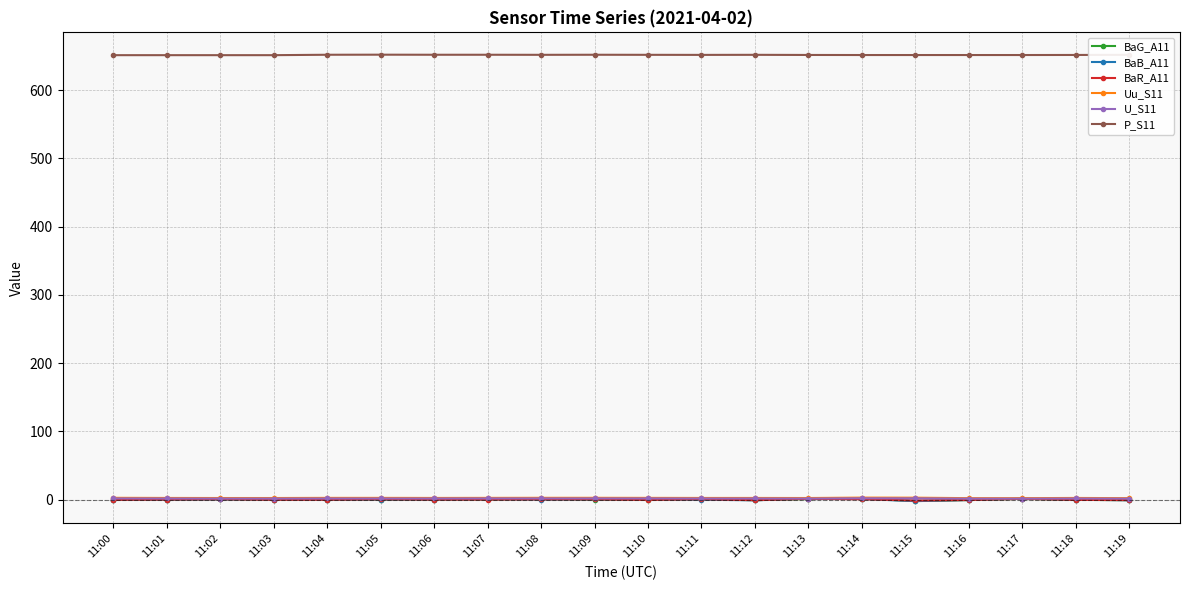

True or false: BaG_A11 and P_S11 cross at least once.

False